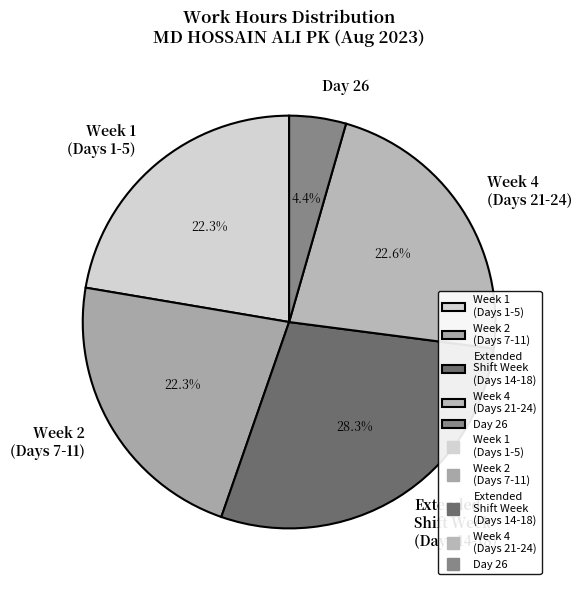

Combined, what portion of the pie is Week 4 (Days 21-24) and Week 2 (Days 7-11)?

44.9%